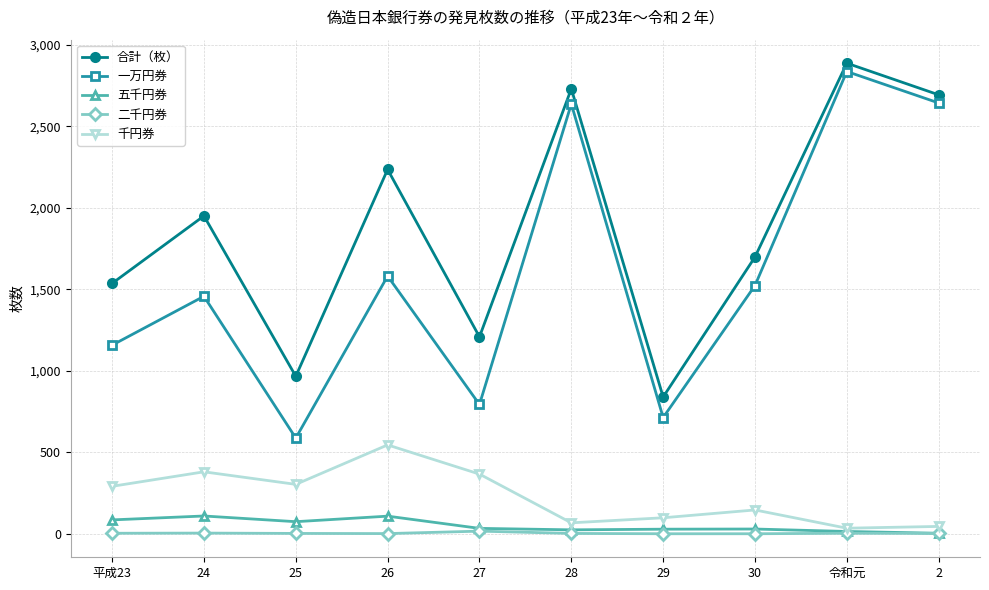

True or false: 五千円券 and 合計（枚） cross at least once.

False